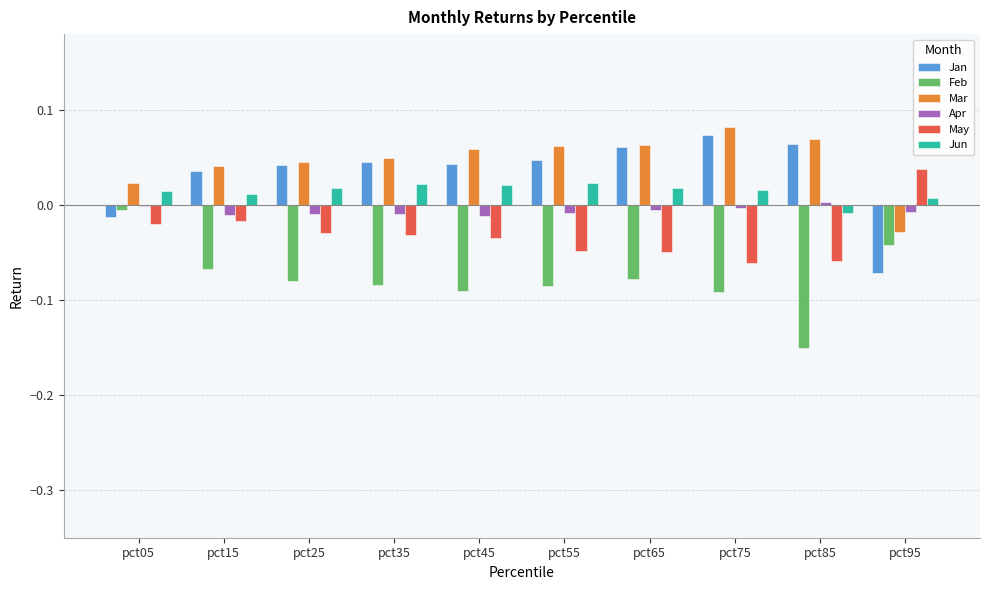

Are the bars horizontal?

No